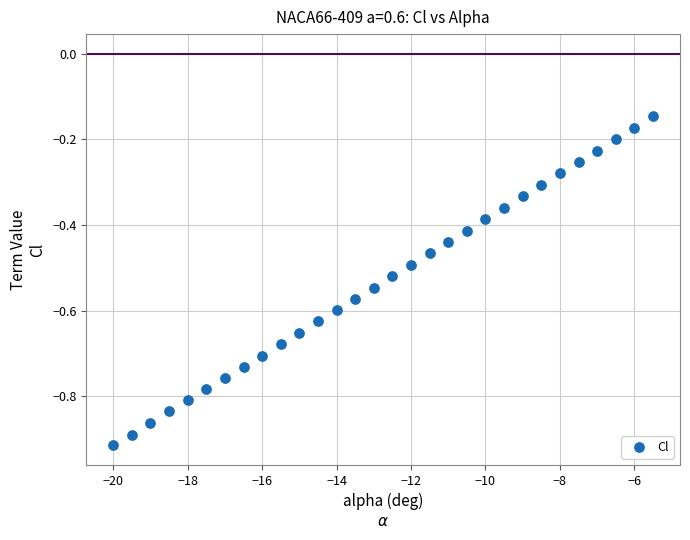

What is the range of Y values (max minus min)?

0.8